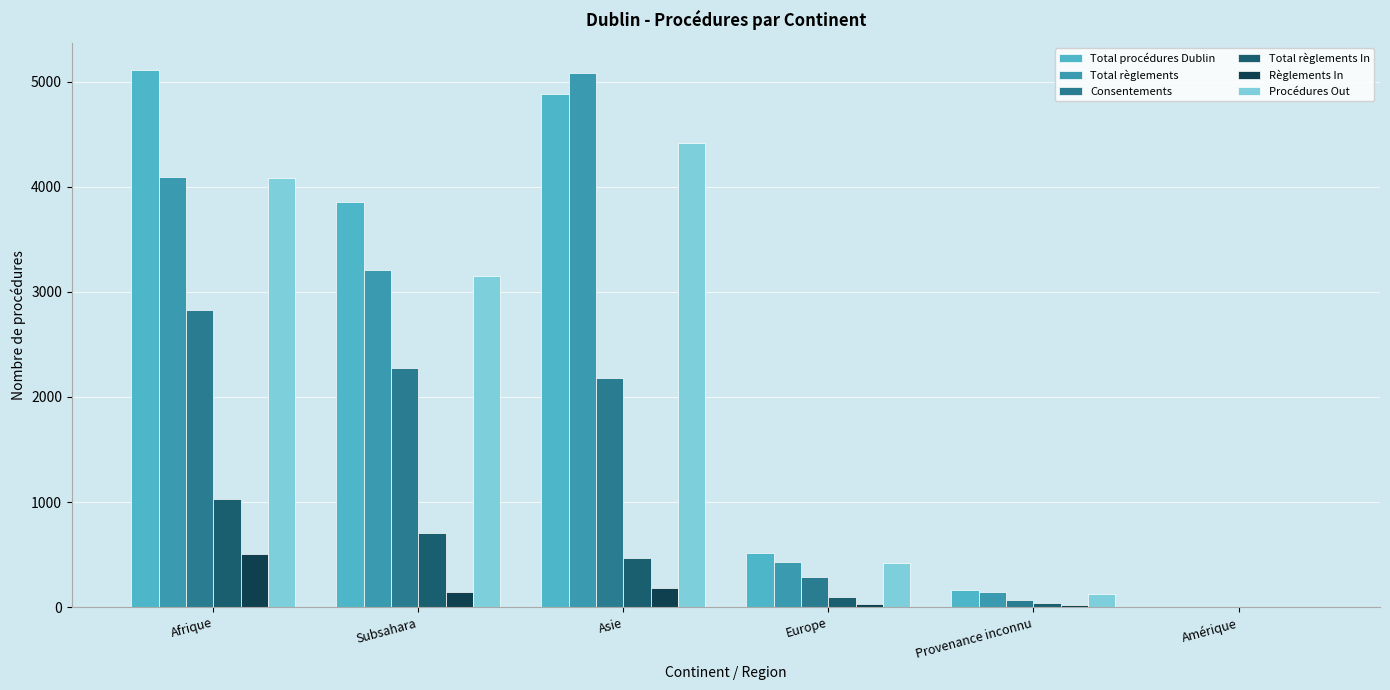

Where is Total règlements nearest to the value 2544?

Subsahara